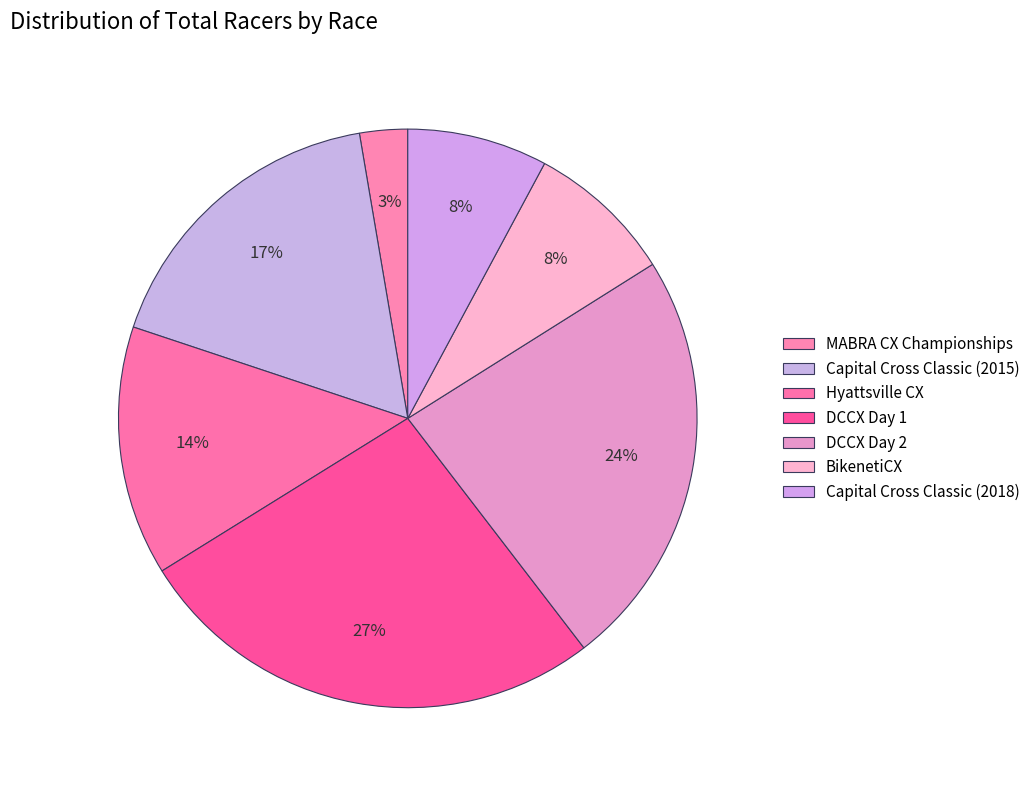

How many segments does this pie chart have?

7